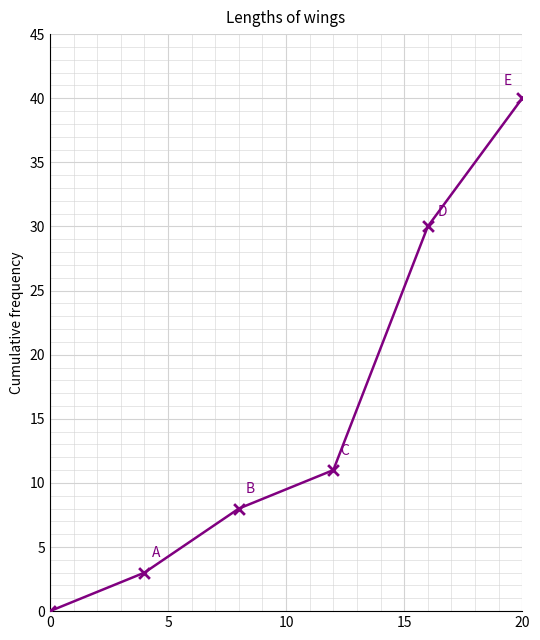

What is the maximum value shown in the chart?

40